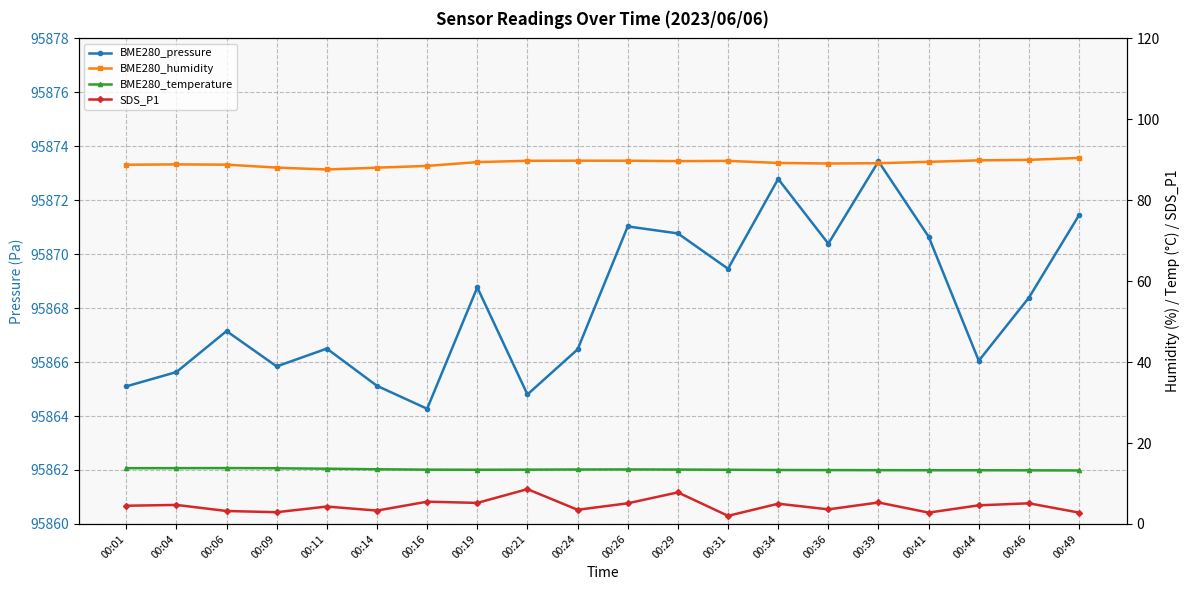

How many lines are shown in the chart?

4